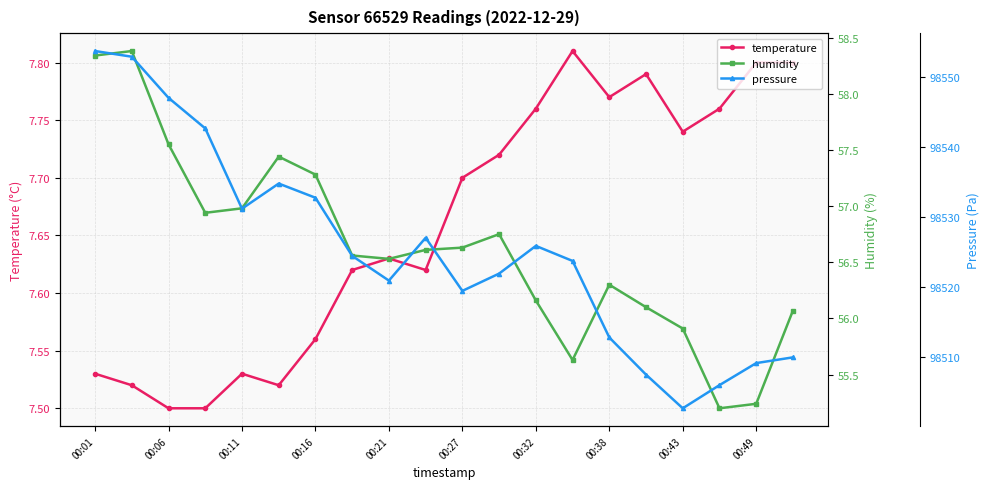

Count the temperature values in the range 7 to 8.

20